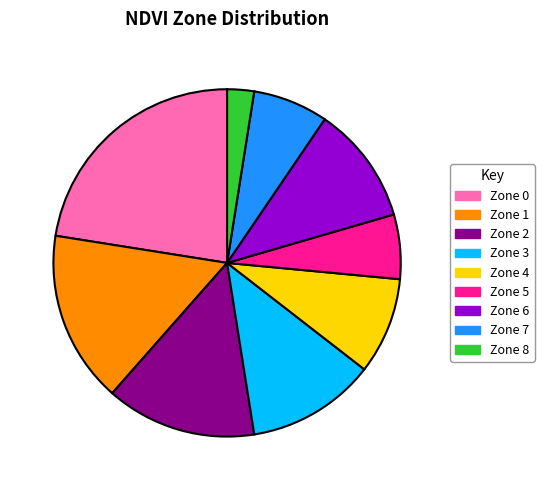

Is the sum of Zone 7 and Zone 0 greater than half?

No